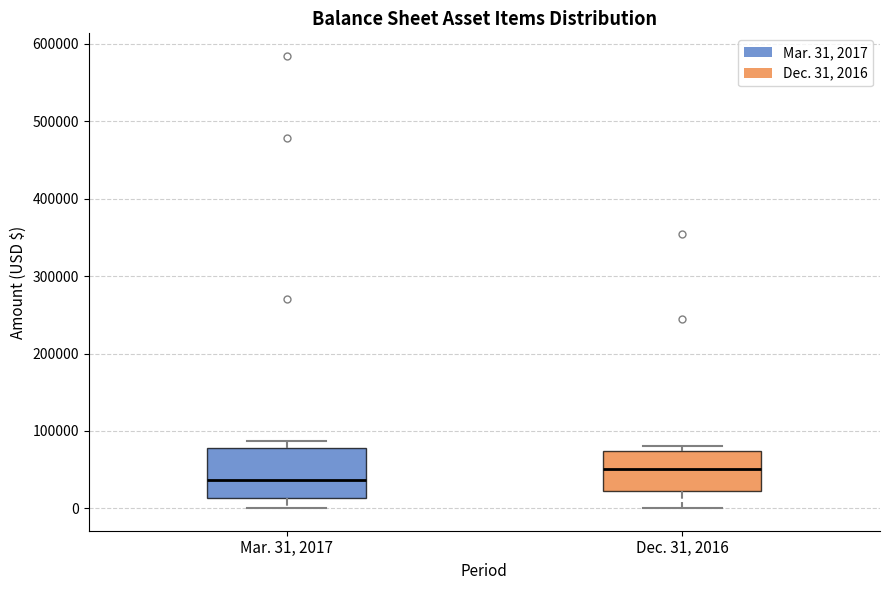

Where does the lower whisker of the box for Dec. 31, 2016 end on the y-axis? The values are not printed on the chart, so give them approximately, as read against the axis.

0